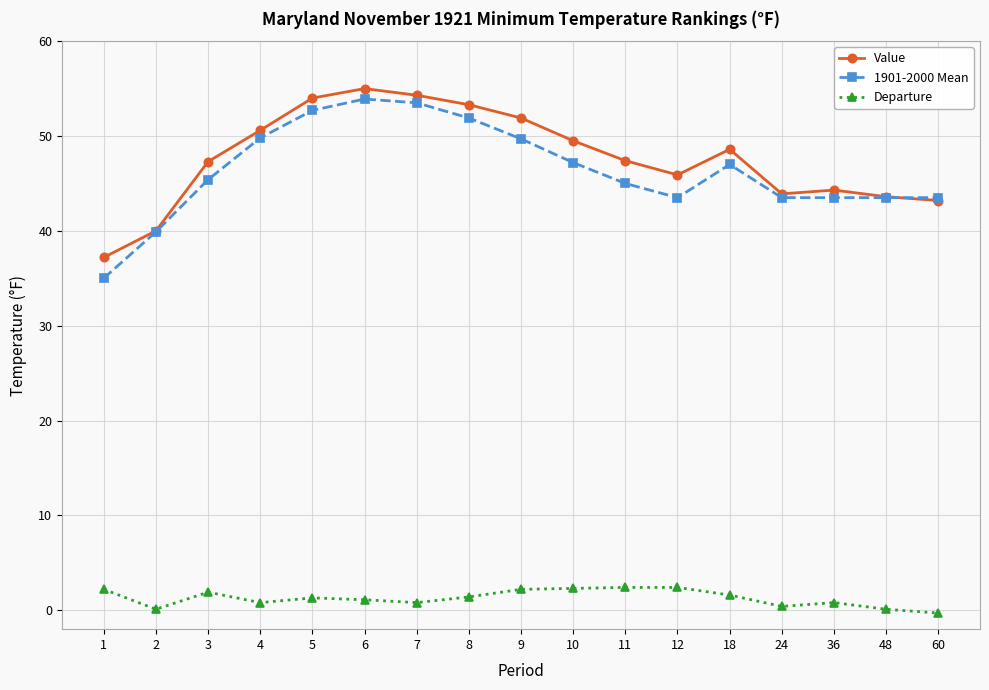

What is the difference between the maximum and second lowest values in the 1901-2000 Mean series?

14.0